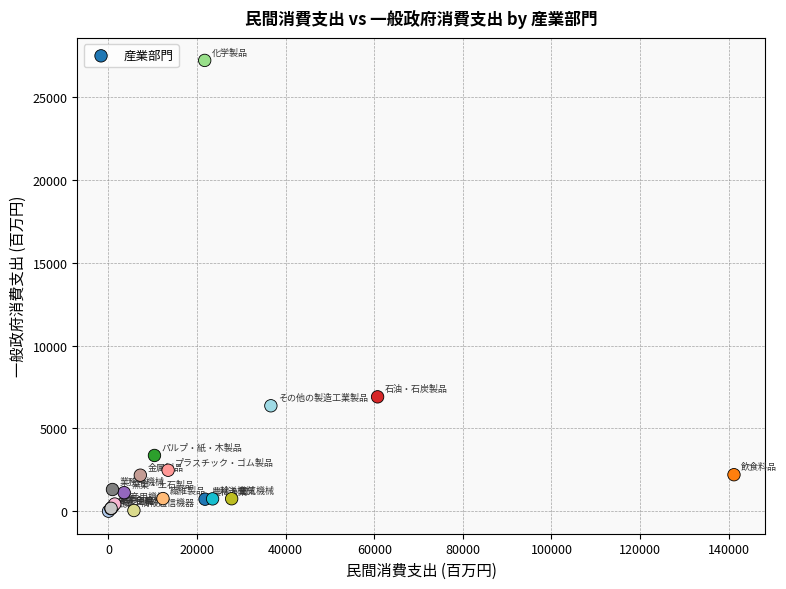

What Y value in the scatter plot is closest to 13613?

6907.8